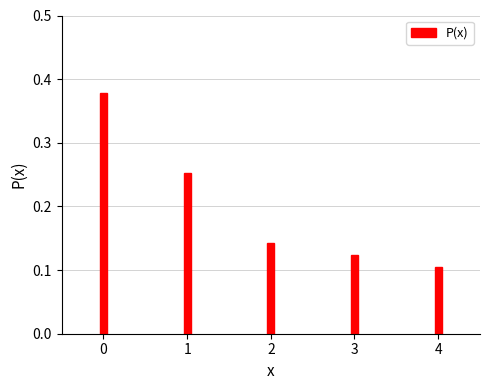

Which label corresponds to the smallest value in the chart?

4